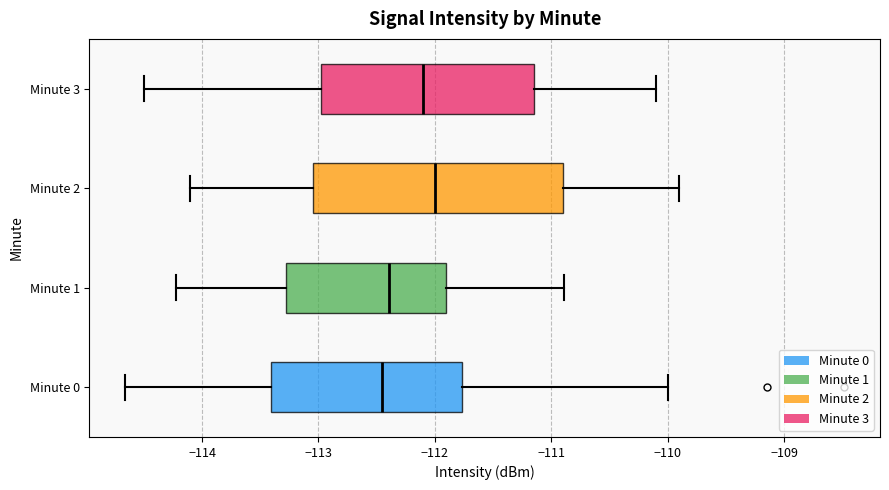

Comparing the boxes themselves (not the whiskers), which one is the widest?

Minute 2